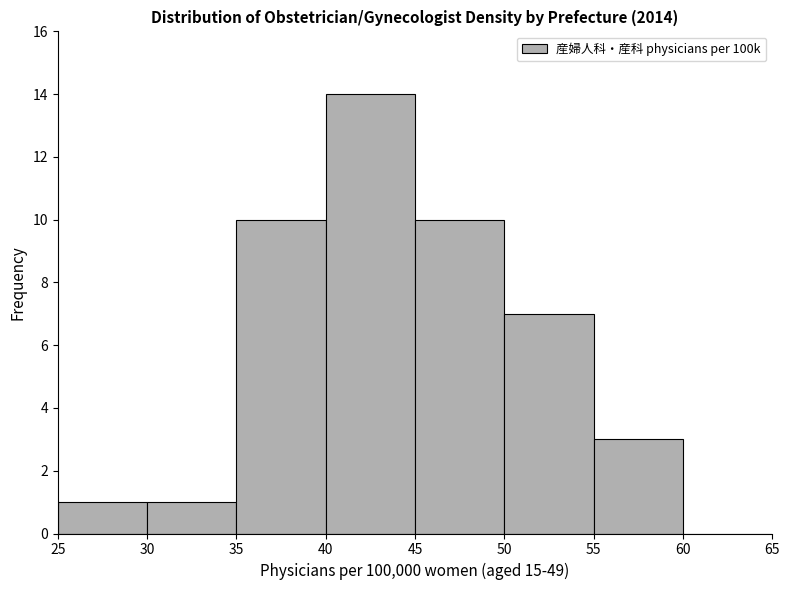

Reading left to right, transcribe this chart: for each bar, give the range it covers on the x-axis and its height. The values are not printed on the chart, so give them approximately, as read against the axis.

25 to 30: 1
30 to 35: 1
35 to 40: 10
40 to 45: 14
45 to 50: 10
50 to 55: 7
55 to 60: 3
60 to 65: 0